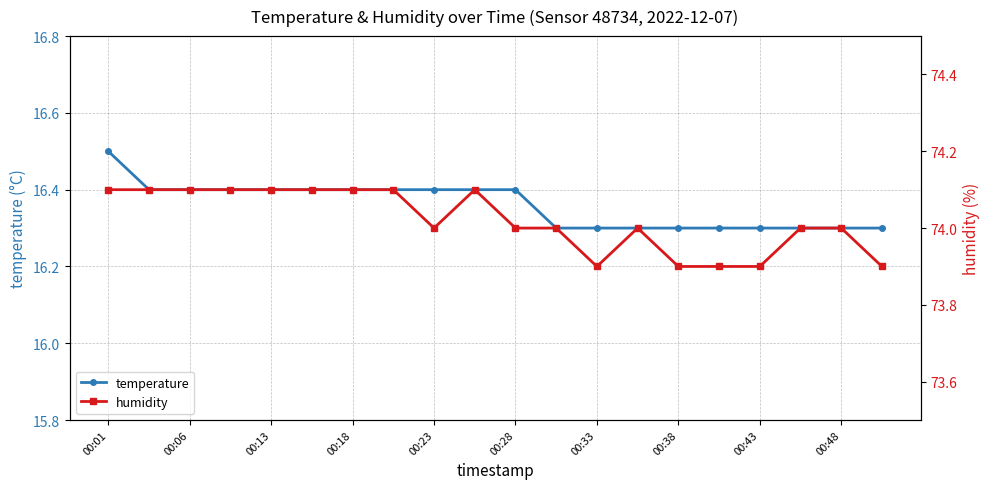

What value does the temperature series have at 00:48?

16.3